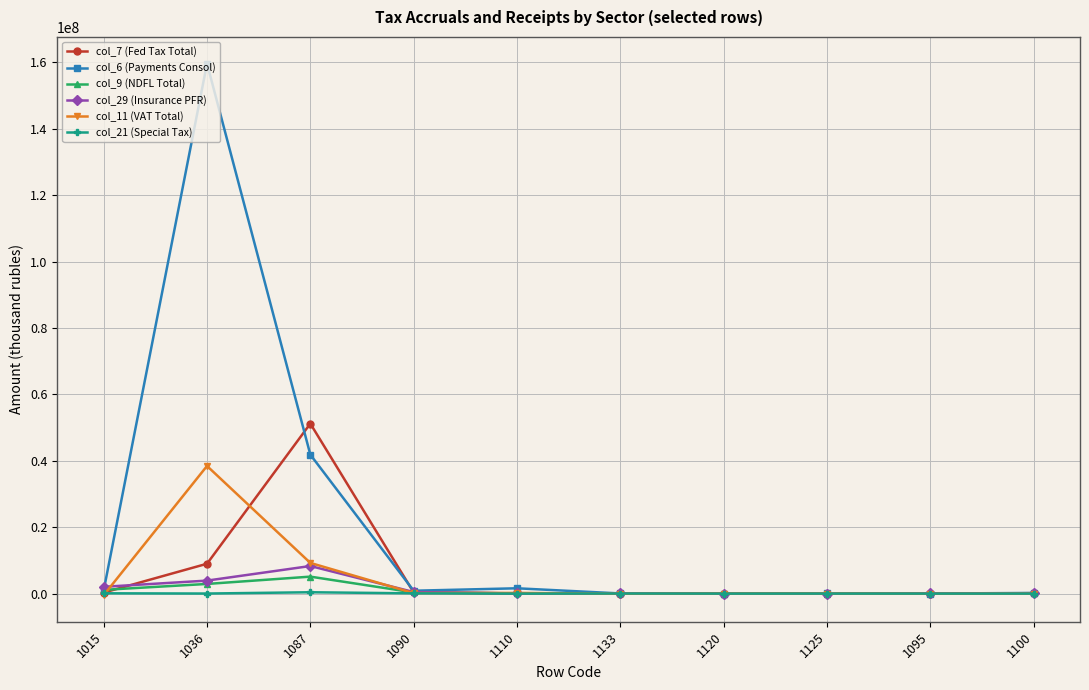

True or false: col_29 (Insurance PFR) and col_7 (Fed Tax Total) intersect in this chart.

True